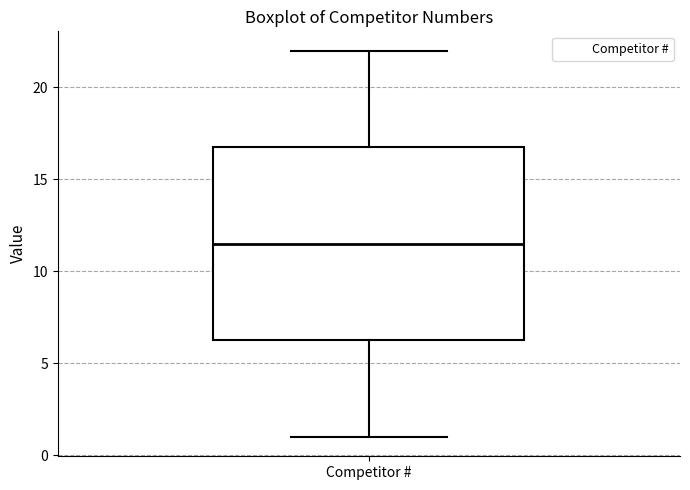

Read this box plot against the y-axis: the position of the median line, the range covered by the box, and the ends of both whiskers. The values are not printed on the chart, so give them approximately, as read against the axis.

median 11.5, box 6.5 to 17.0, whiskers 1.0 to 22.0